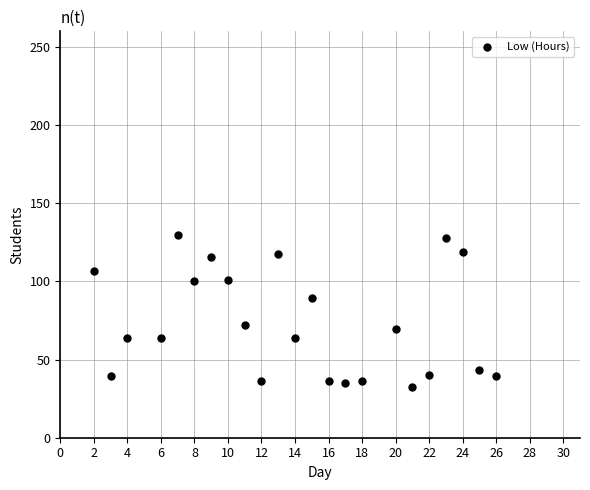

What is the range of Y values (max minus min)?

96.9